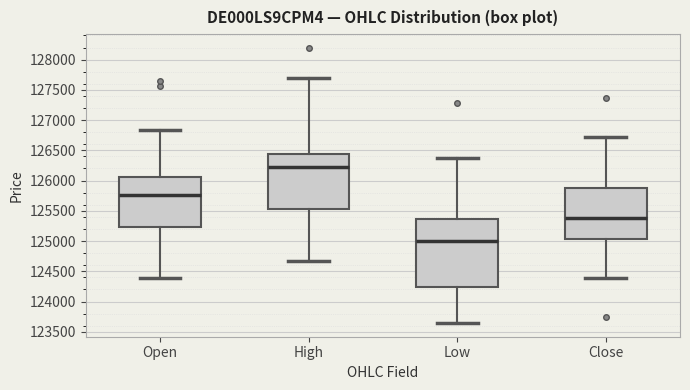

Reading left to right, read every box against the y-axis: the position of its median line, the range the box covers, and the ends of its whiskers. The values are not printed on the chart, so give them approximately, as read against the axis.

Open: median 125750, box 125250 to 126050, whiskers 124400 to 126850
High: median 126200, box 125500 to 126450, whiskers 124650 to 127700
Low: median 125000, box 124250 to 125350, whiskers 123650 to 126400
Close: median 125400, box 125050 to 125850, whiskers 124400 to 126700